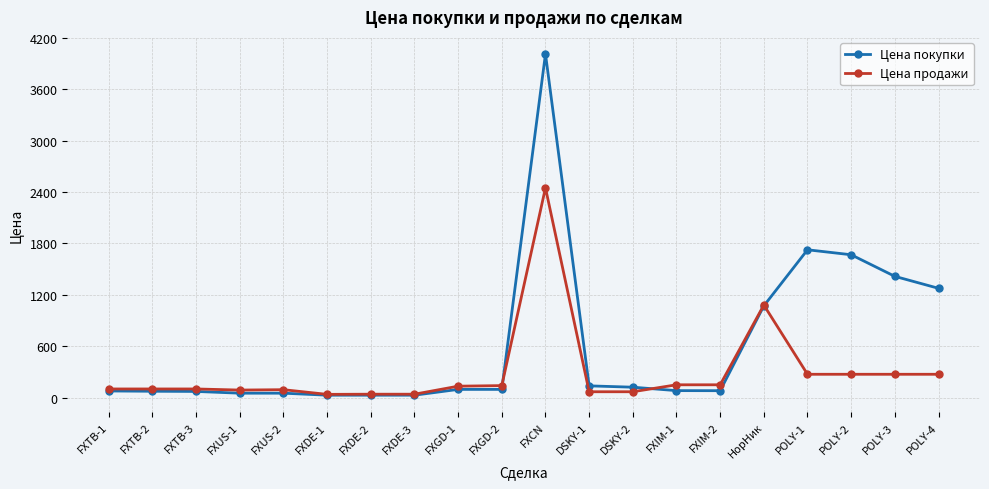

What is the label of the 17th point from the left?

POLY-1